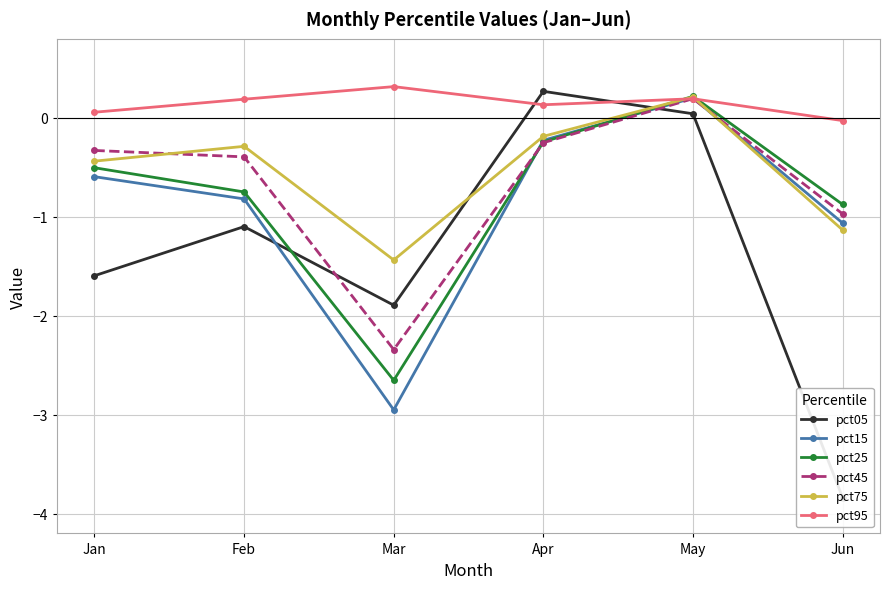

What is the value of the pct95 point at the 4th from the left?

0.1